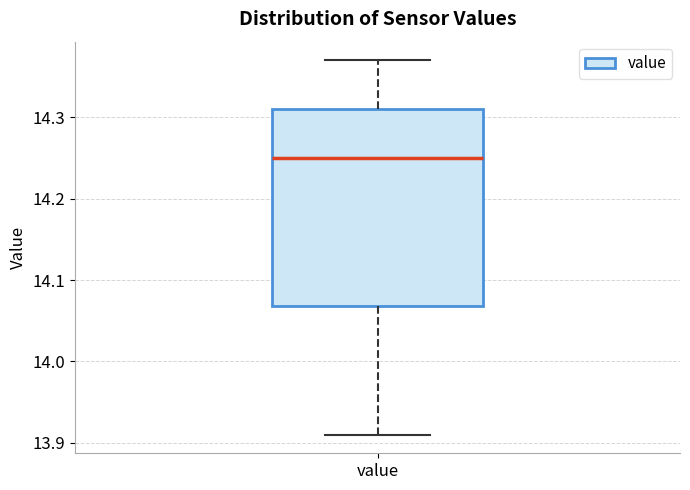

Where does the median line of the box for value sit on the y-axis? The values are not printed on the chart, so give them approximately, as read against the axis.

14.25